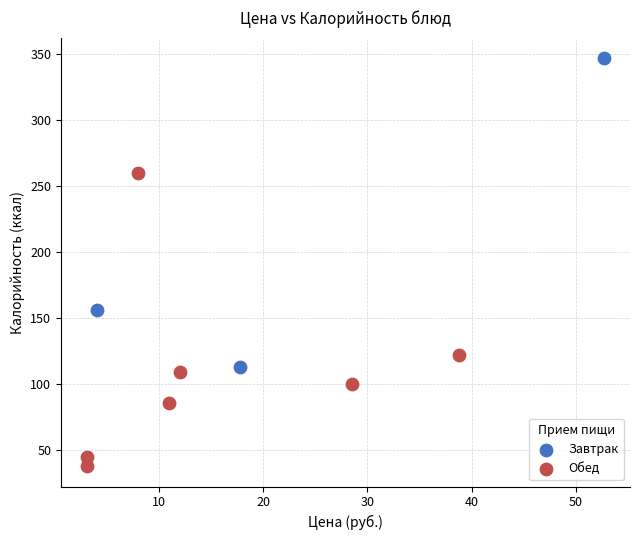

Which series reaches the minimum Y coordinate?

Обед